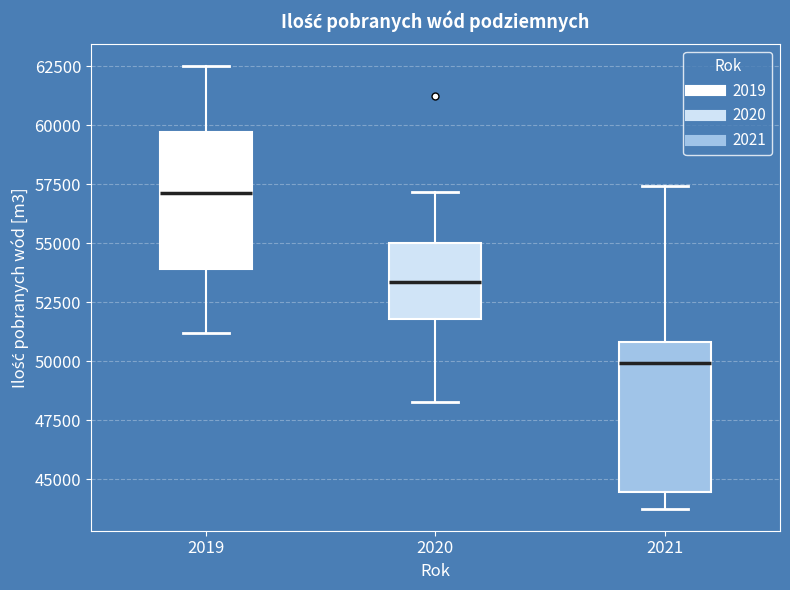

Where does the median line of the box at x = 2019 sit on the y-axis? The values are not printed on the chart, so give them approximately, as read against the axis.

57000